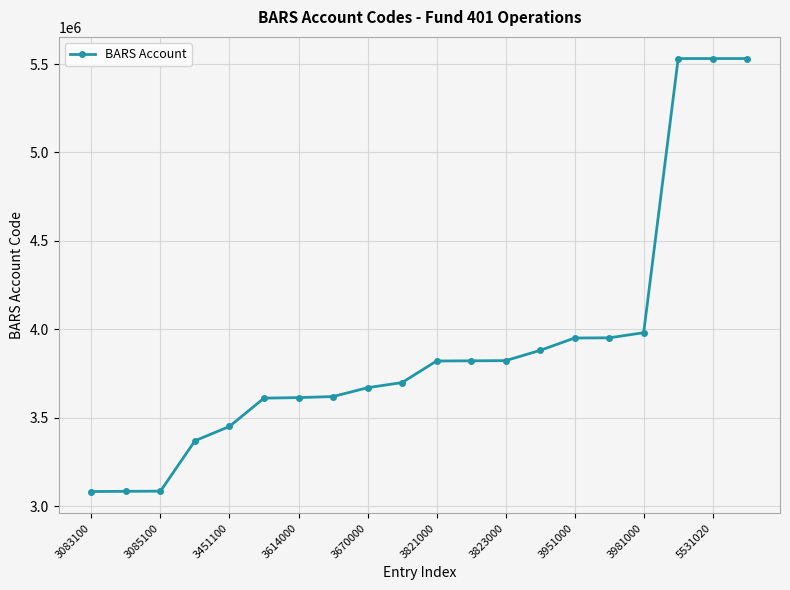

What is the sum of all values?

78111560